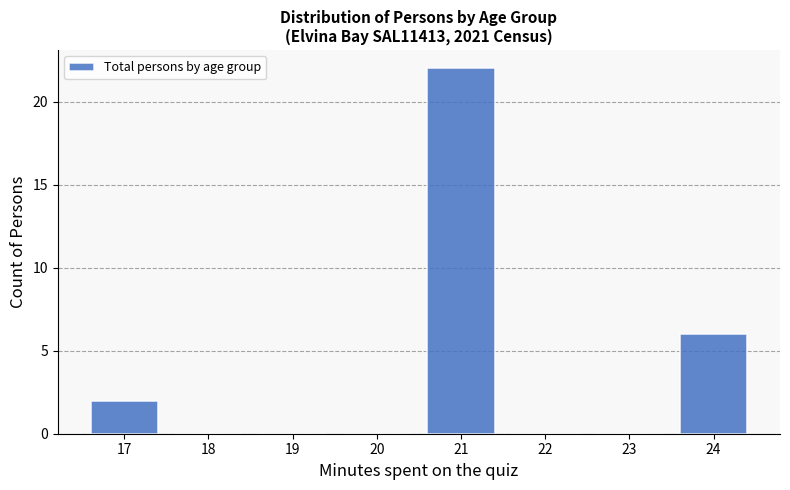

Which range on the x-axis has the tallest bar?

20.5 to 21.5